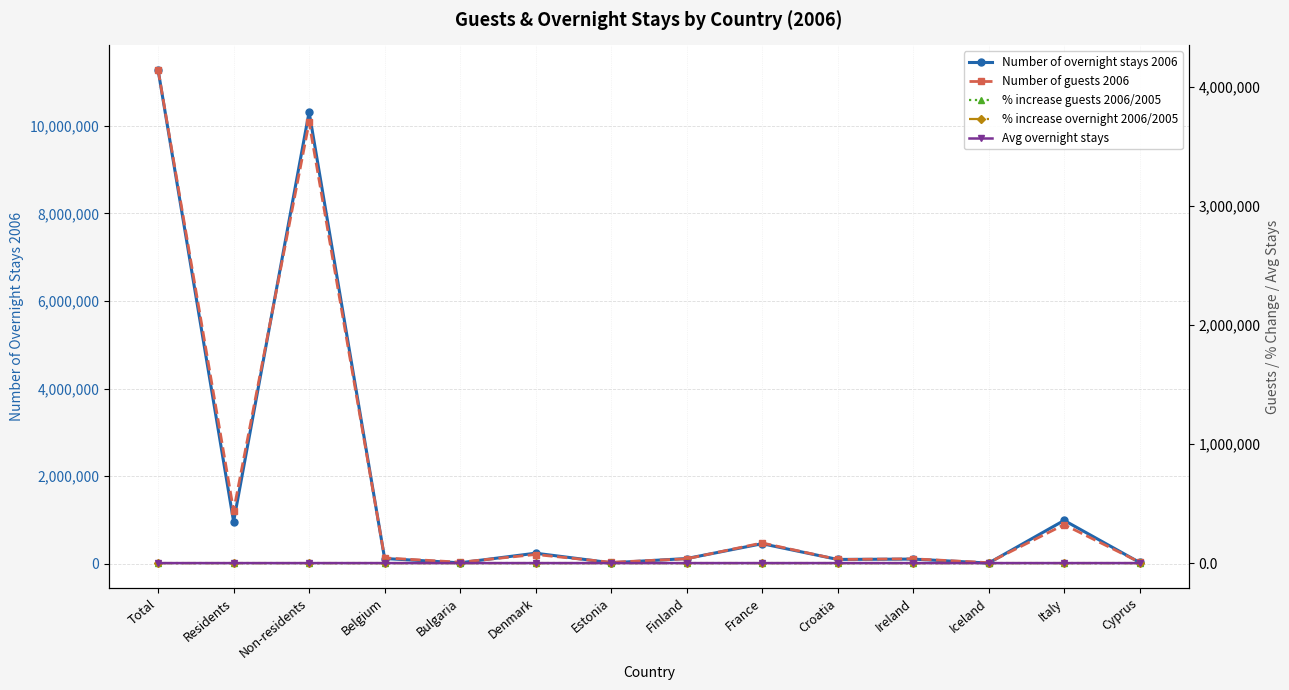

Which series has the largest total across all categories?

Number of overnight stays 2006